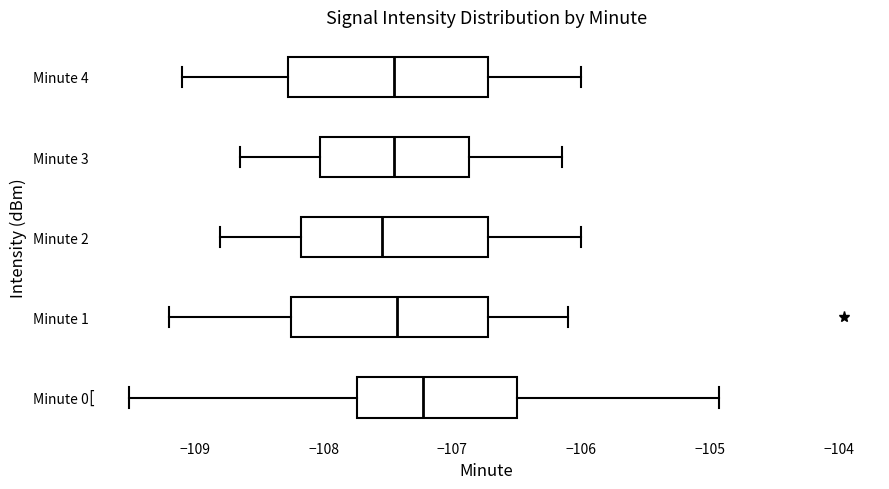

Reading bottom to top, transcribe this box plot: for each box, give where its median line is, the range the box spans, and where its two whiskers end, as read against the x-axis. The values are not printed on the chart, so give them approximately, as read against the axis.

Minute 0: median -107.2, box -107.7 to -106.5, whiskers -109.5 to -104.9
Minute 1: median -107.4, box -108.2 to -106.7, whiskers -109.2 to -106.1
Minute 2: median -107.5, box -108.2 to -106.7, whiskers -108.8 to -106.0
Minute 3: median -107.4, box -108.0 to -106.9, whiskers -108.6 to -106.1
Minute 4: median -107.4, box -108.3 to -106.7, whiskers -109.1 to -106.0